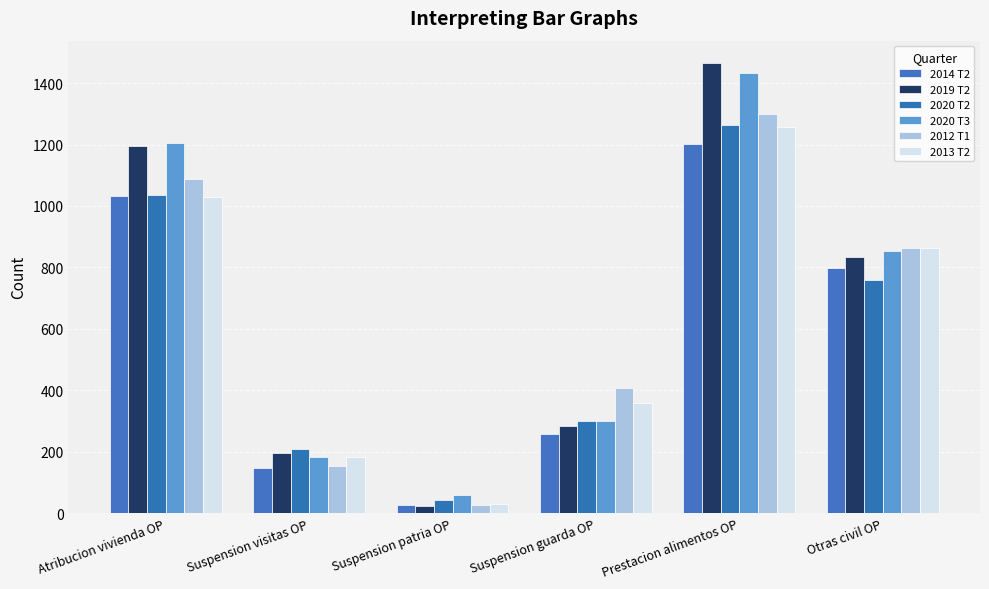

What position from the right is Otras civil OP?

1